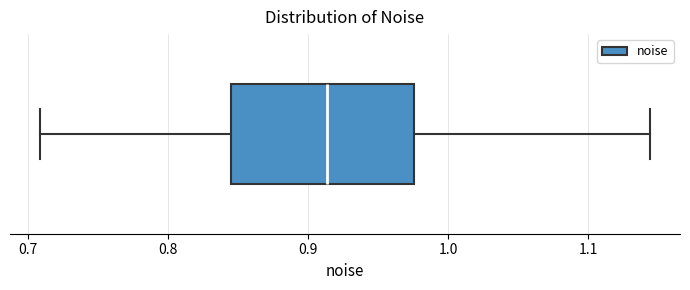

Transcribe this box plot: give where the median line is, the range the box spans, and where the two whiskers end, as read against the x-axis. The values are not printed on the chart, so give them approximately, as read against the axis.

median 0.91, box 0.85 to 0.98, whiskers 0.71 to 1.14